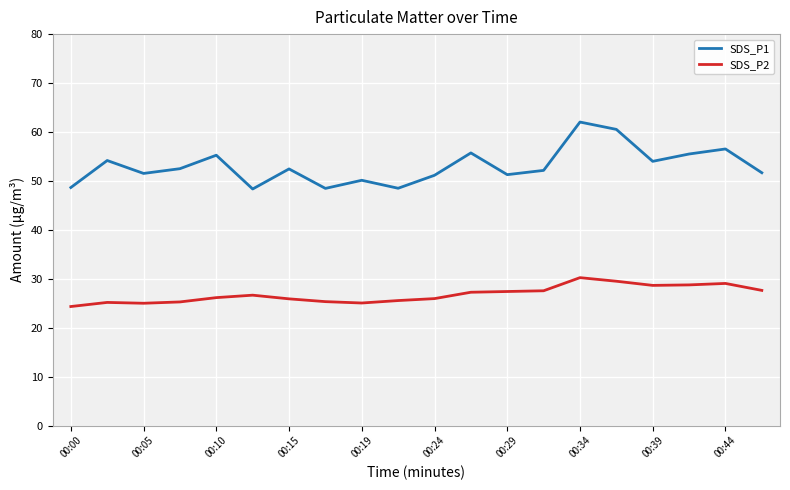

True or false: SDS_P2 and SDS_P1 intersect in this chart.

False